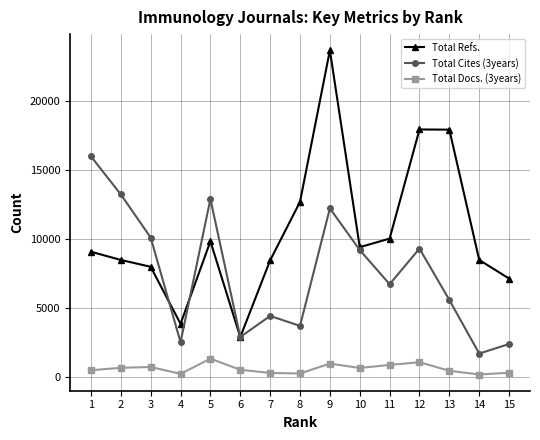

Is the value of Total Cites (3years) at 2 greater than the value of Total Docs. (3years) at 2?

Yes